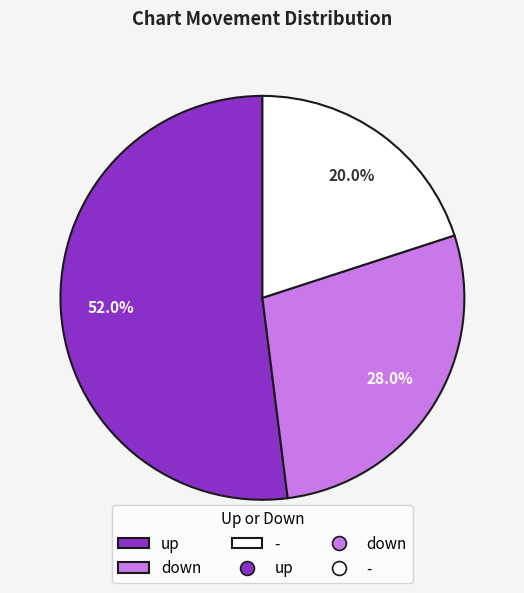

Is there any slice that represents more than half of the pie?

Yes